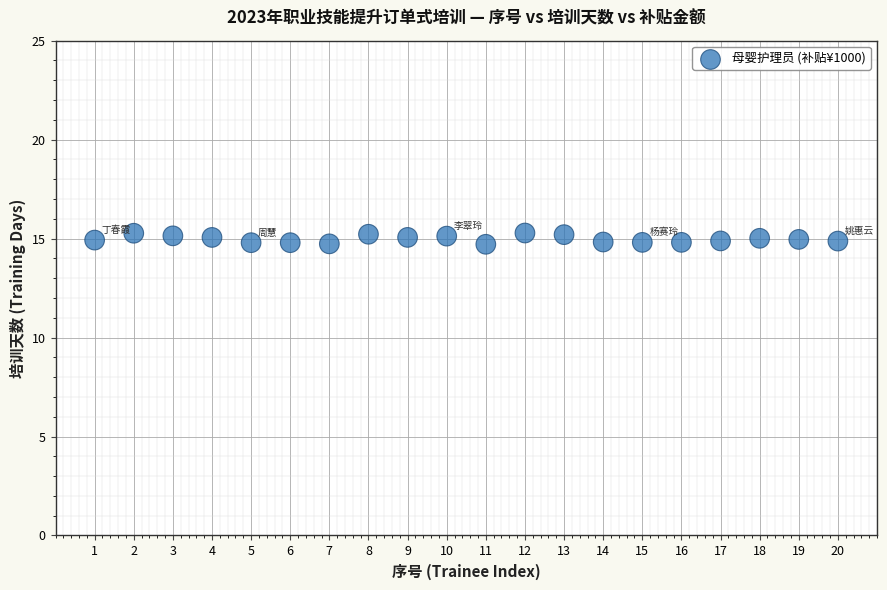

What is the range of X values (max minus min)?

19.0